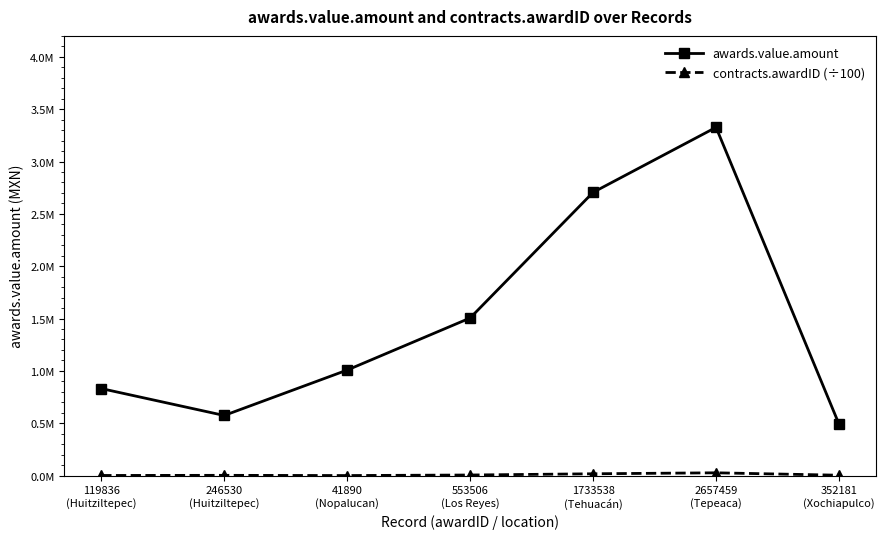

Does the chart have visible grid lines?

No